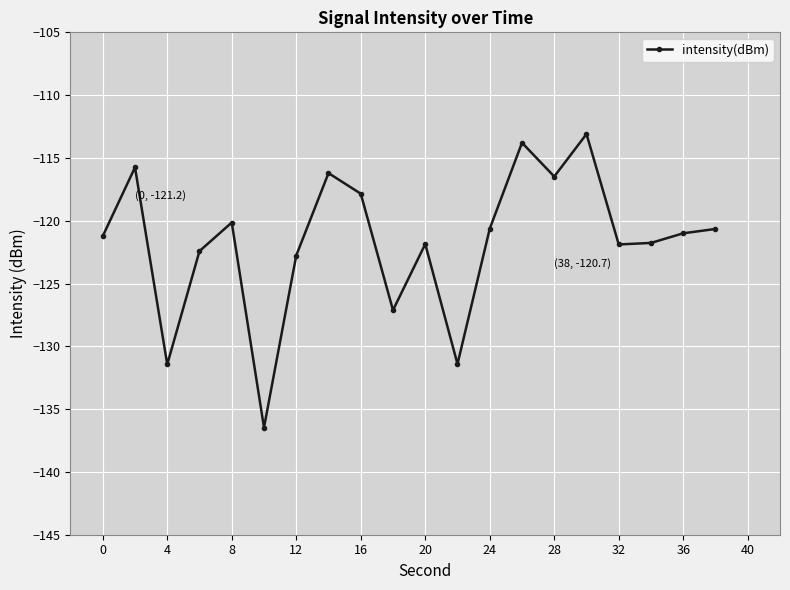

What is the difference between the second highest and second lowest values?

17.6